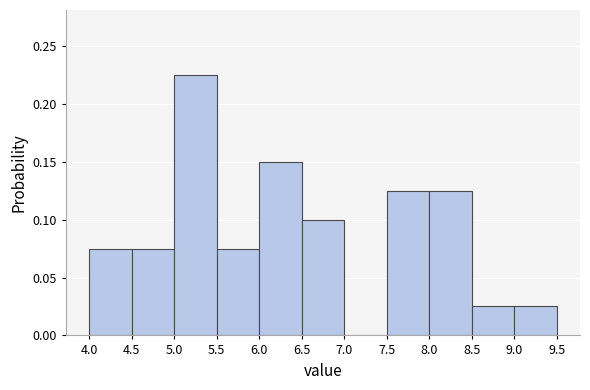

Reading left to right, transcribe this chart: for each bar, give the range it covers on the x-axis and its height. The values are not printed on the chart, so give them approximately, as read against the axis.

4.0 to 4.5: 0.075
4.5 to 5.0: 0.075
5.0 to 5.5: 0.225
5.5 to 6.0: 0.075
6.0 to 6.5: 0.150
6.5 to 7.0: 0.100
7.0 to 7.5: 0
7.5 to 8.0: 0.125
8.0 to 8.5: 0.125
8.5 to 9.0: 0.025
9.0 to 9.5: 0.025